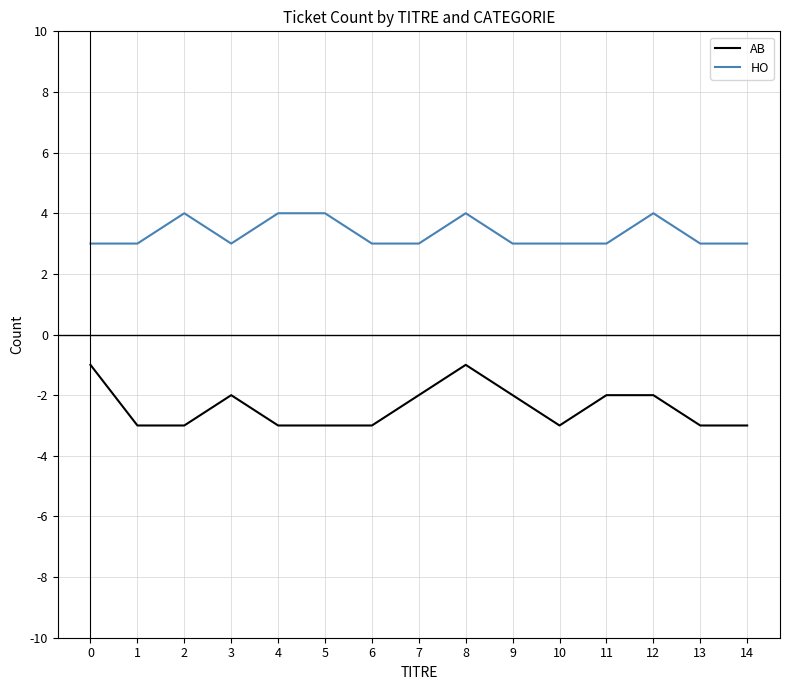

Which series has the largest range (max minus min)?

AB